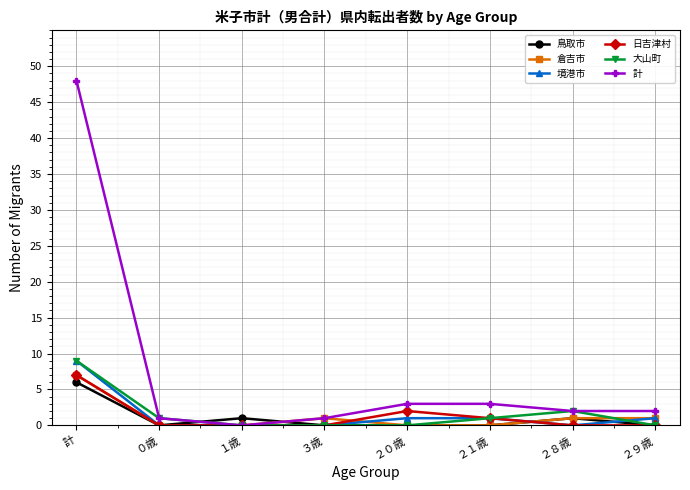

Which series has the largest total across all categories?

計